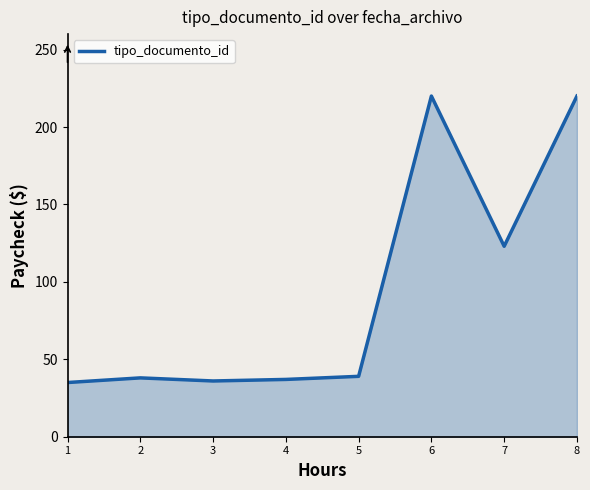

True or false: the data has more than 0 interior local peaks.

True